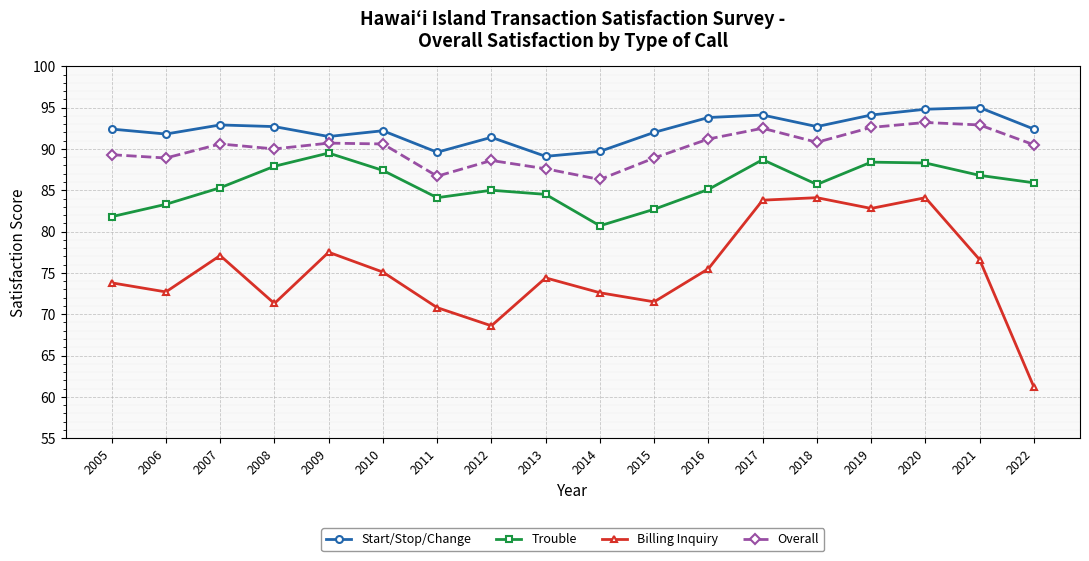

True or false: Billing Inquiry and Trouble cross at least once.

False